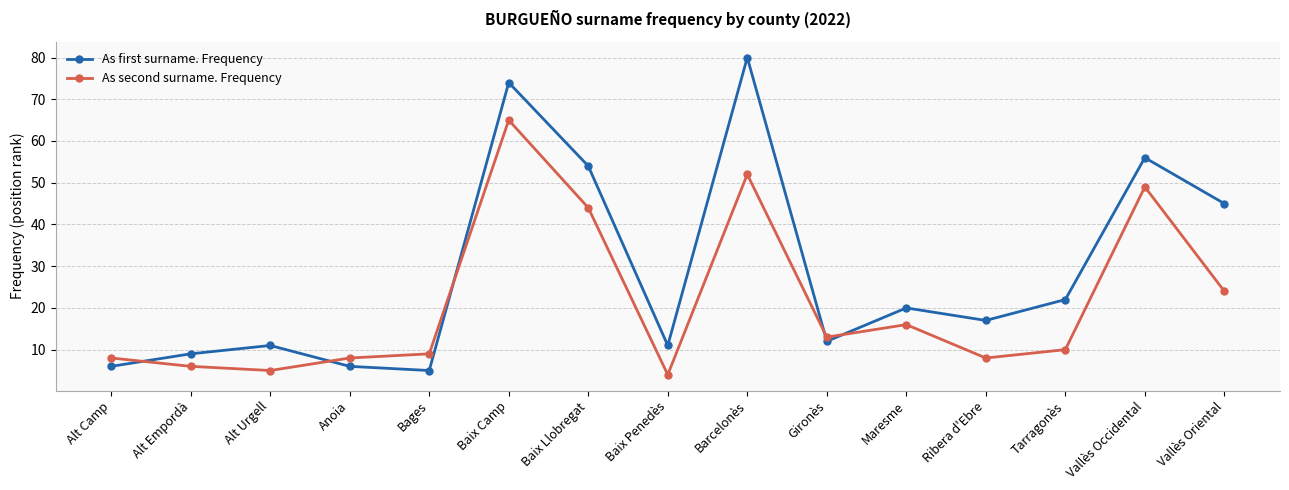

At Baix Penedès, list the series in order from largest to smallest.

As first surname. Frequency, As second surname. Frequency